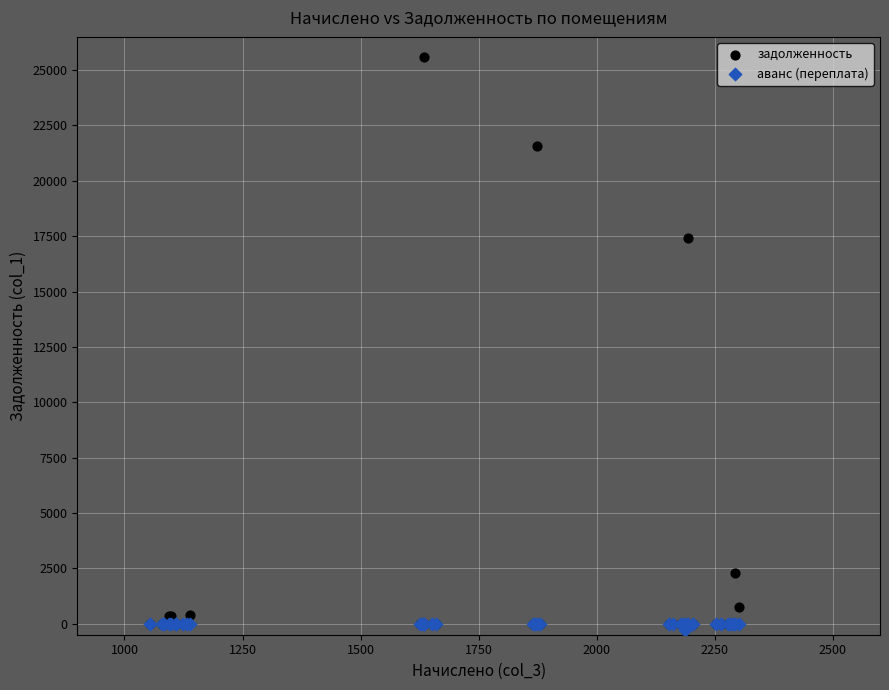

What are all the series names shown in the legend?

задолженность, аванс (переплата)